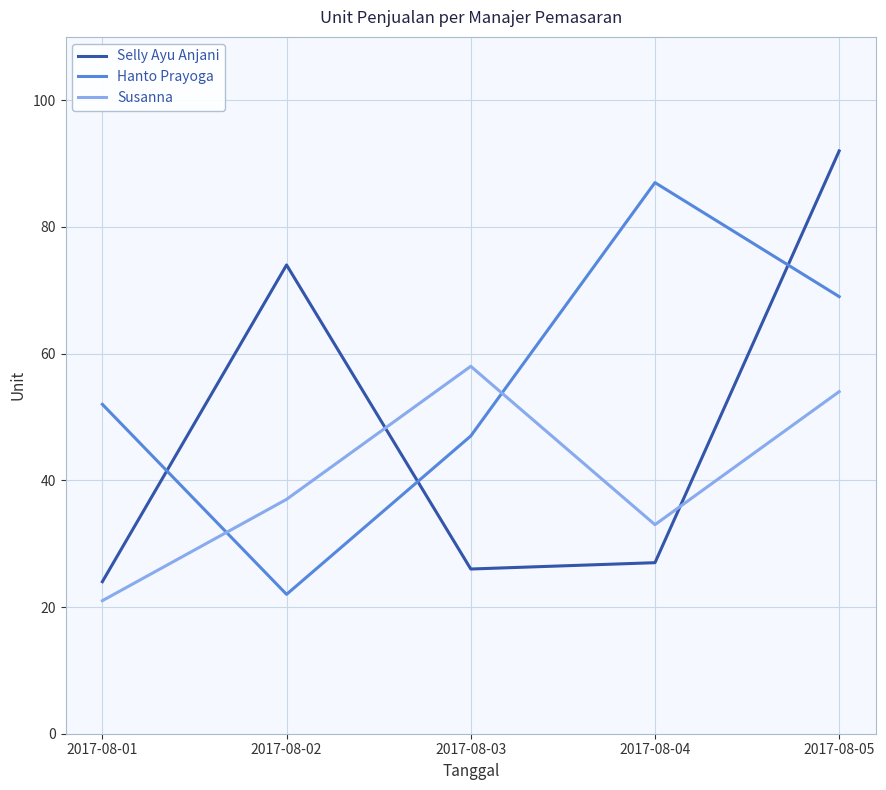

The value of Hanto Prayoga at 2017-08-03 is 47. True or false?

True